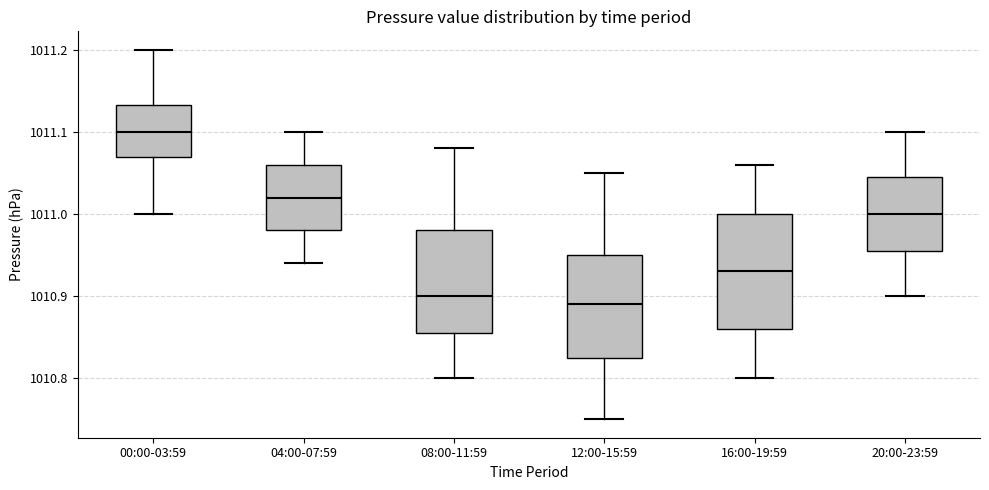

Comparing the boxes themselves (not the whiskers), which one is the tallest?

16:00-19:59